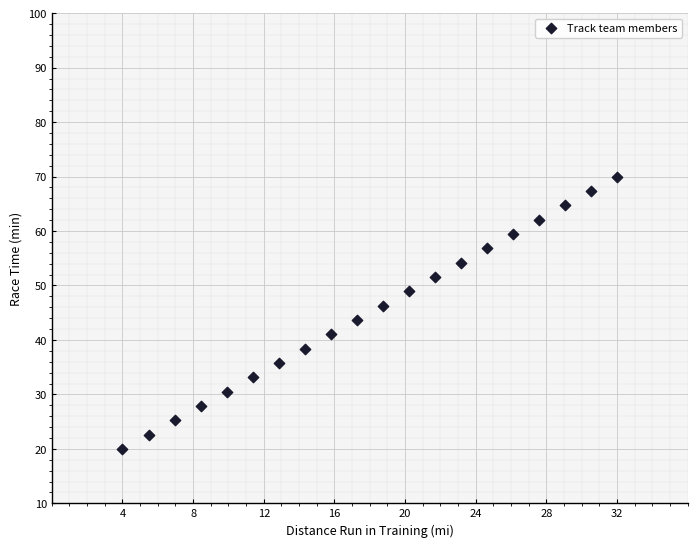

What is the range of Y values (max minus min)?

50.0